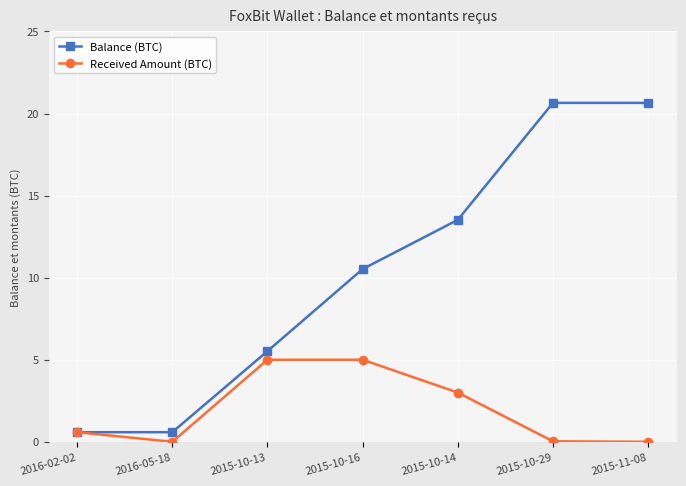

At which label is Balance (BTC) closest to 10?

2015-10-16